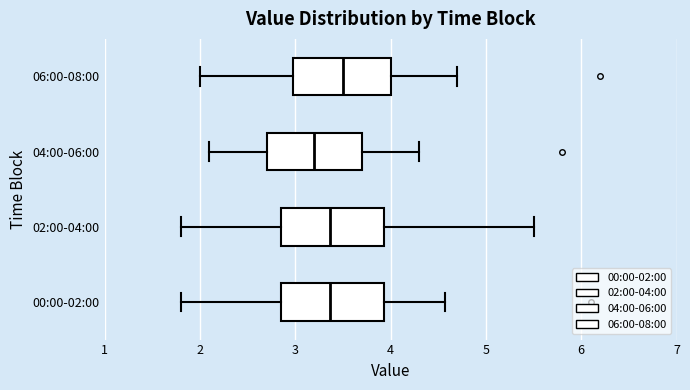

Reading bottom to top, read every box against the x-axis: the position of its median line, the range the box covers, and the ends of its whiskers. The values are not printed on the chart, so give them approximately, as read against the axis.

00:00-02:00: median 3.4, box 2.9 to 3.9, whiskers 1.8 to 4.6
02:00-04:00: median 3.4, box 2.9 to 3.9, whiskers 1.8 to 5.5
04:00-06:00: median 3.2, box 2.7 to 3.7, whiskers 2.1 to 4.3
06:00-08:00: median 3.5, box 3.0 to 4.0, whiskers 2.0 to 4.7